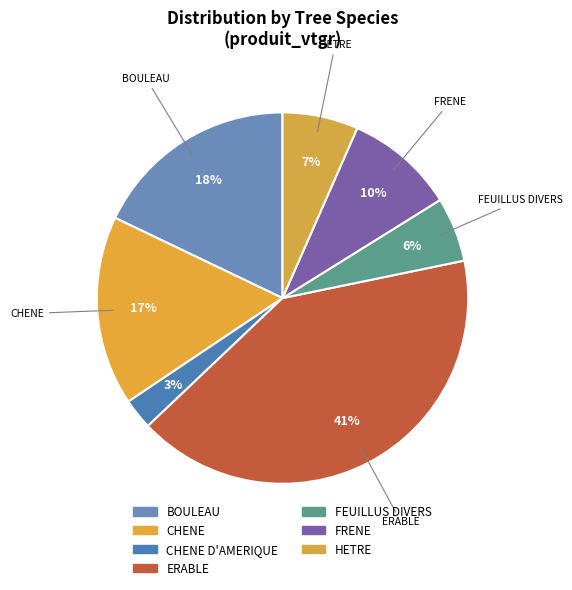

Is there a majority slice in this chart?

No